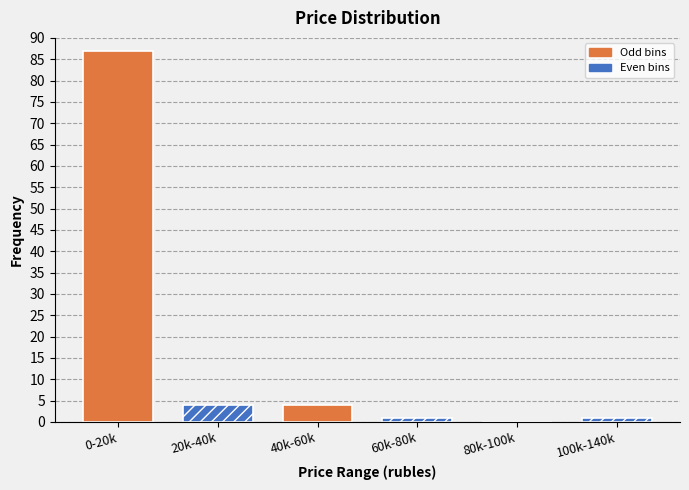

Reading left to right, list all the values displayed in this chart.

0-20k=87	20k-40k=4	40k-60k=4	60k-80k=1	80k-100k=0	100k-140k=1